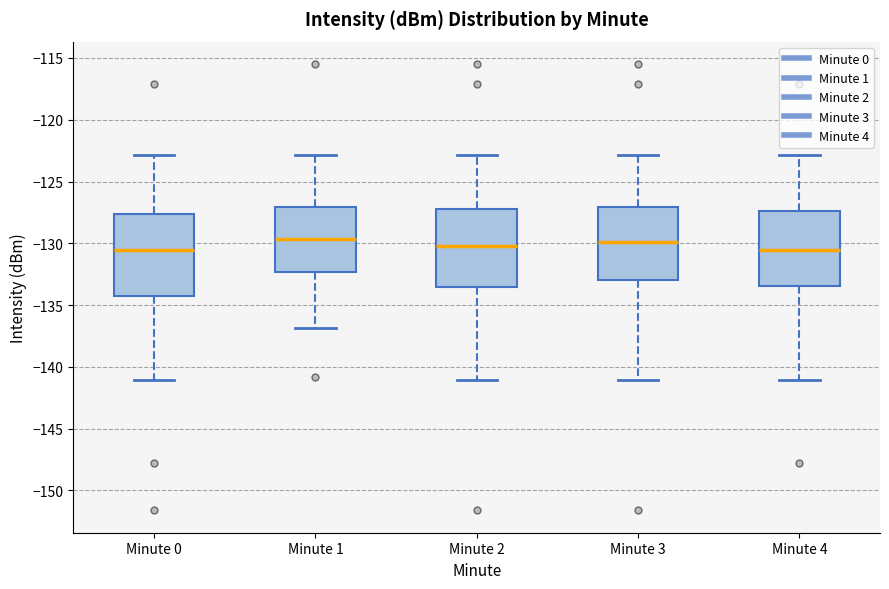

Reading left to right, transcribe this box plot: for each box, give where its median line is, the range the box spans, and where its two whiskers end, as read against the y-axis. The values are not printed on the chart, so give them approximately, as read against the axis.

Minute 0: median -130.5, box -134.5 to -127.5, whiskers -141.0 to -123.0
Minute 1: median -129.5, box -132.5 to -127.0, whiskers -137.0 to -123.0
Minute 2: median -130.0, box -133.5 to -127.0, whiskers -141.0 to -123.0
Minute 3: median -130.0, box -133.0 to -127.0, whiskers -141.0 to -123.0
Minute 4: median -130.5, box -133.5 to -127.5, whiskers -141.0 to -123.0